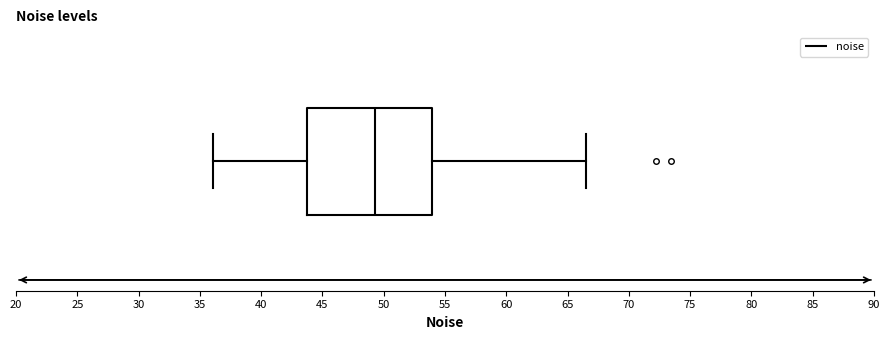

Transcribe this box plot: give where the median line is, the range the box spans, and where the two whiskers end, as read against the x-axis. The values are not printed on the chart, so give them approximately, as read against the axis.

median 49.5, box 43.5 to 54.0, whiskers 36.0 to 66.5